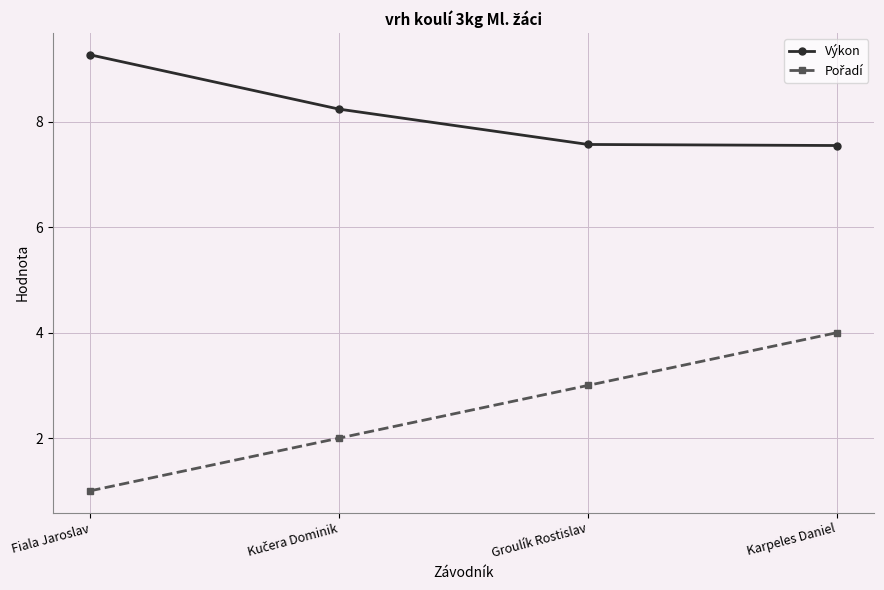

What is the average value of the Výkon series?

8.2